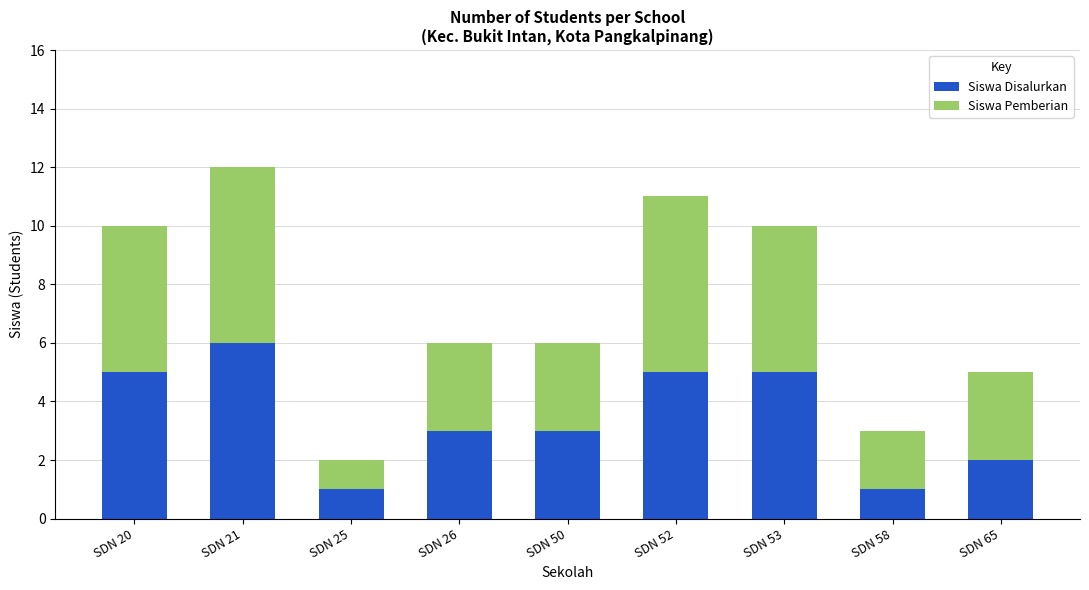

Read the Siswa Disalurkan value at SDN 50.

3